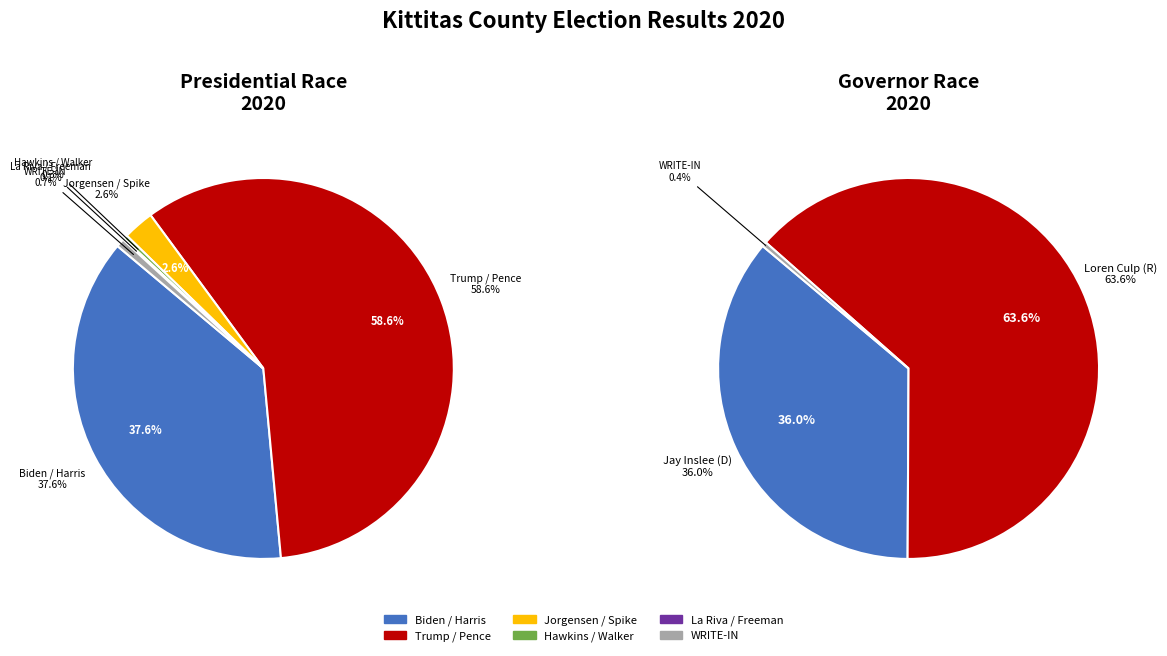

Is there a majority slice in this chart?

Yes